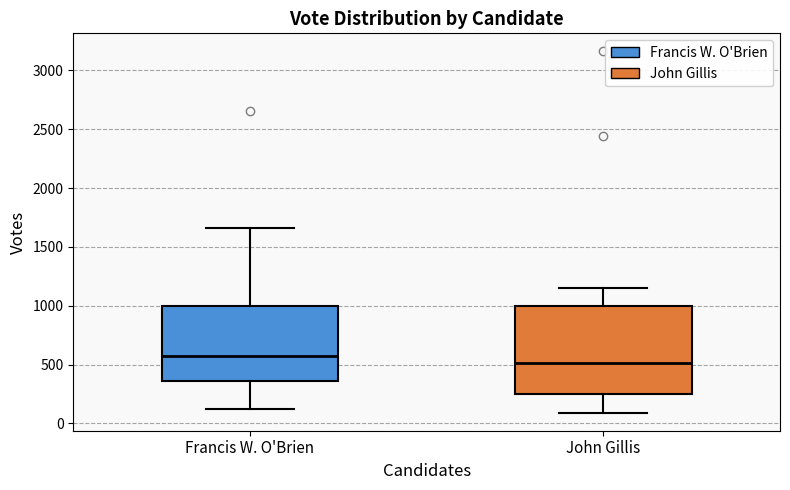

Which box is the tallest, from its lower edge to its upper edge?

John Gillis